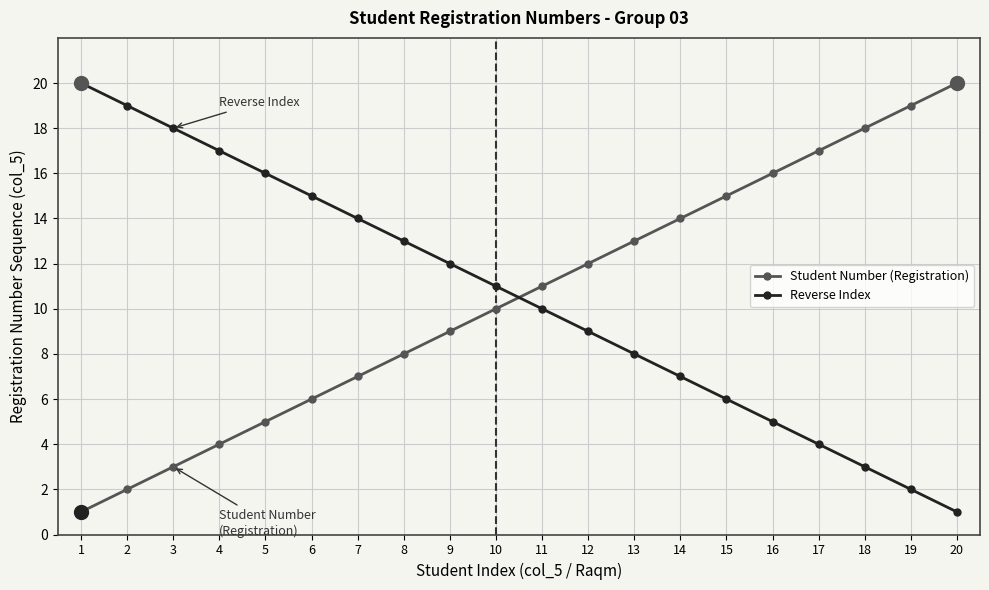

How many values in the Reverse Index series are below 11?

10